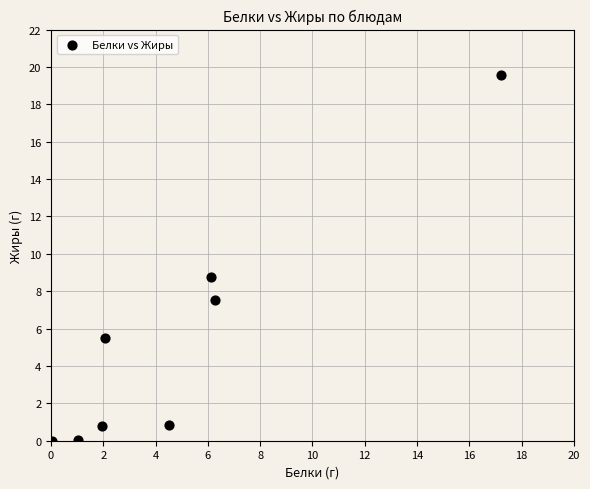

What is the range of X values (max minus min)?

17.2